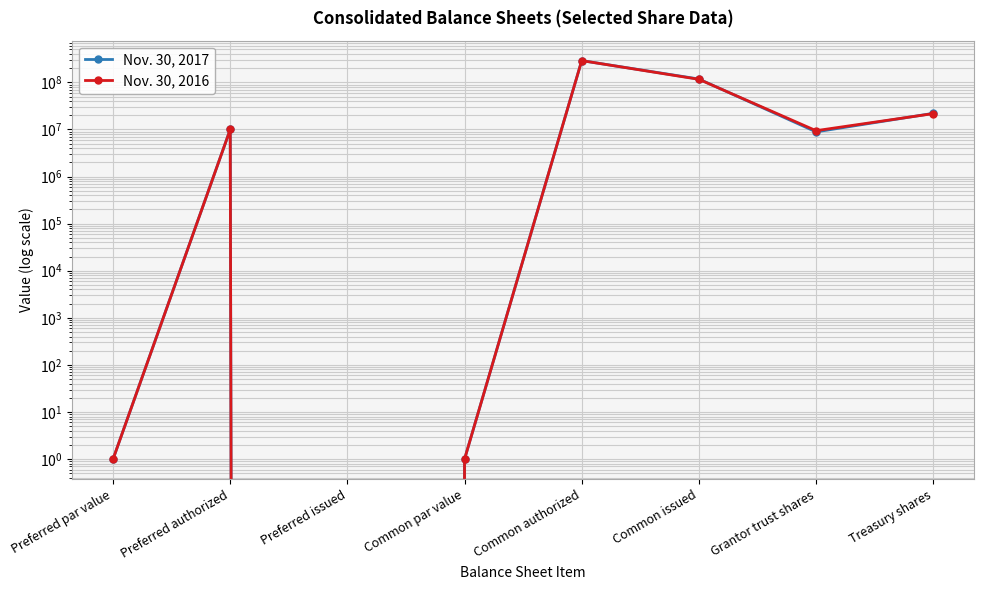

True or false: Nov. 30, 2016 and Nov. 30, 2017 intersect in this chart.

True